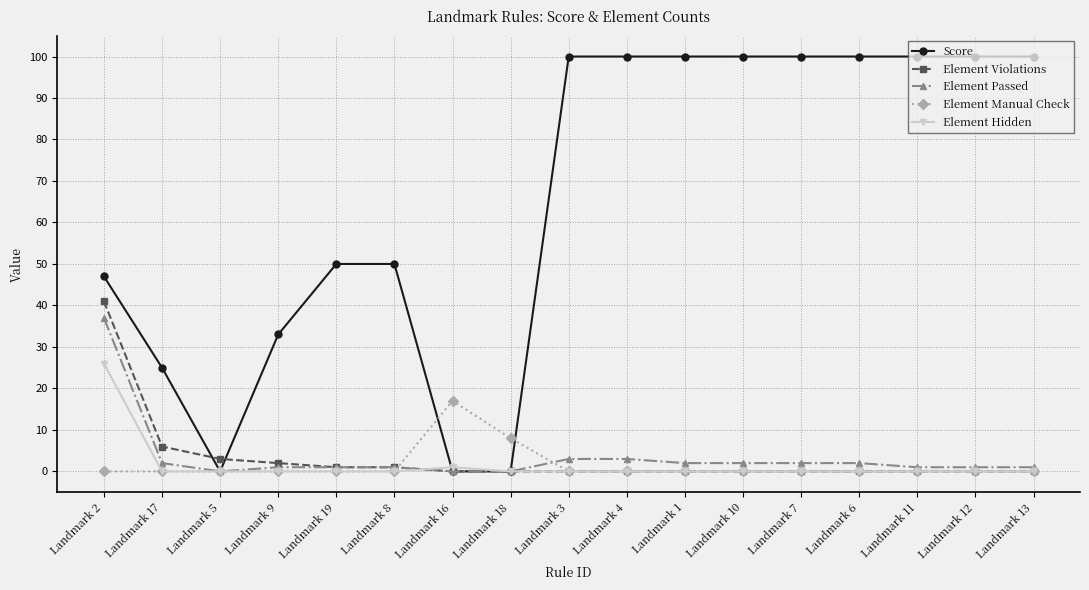

How many lines are shown in the chart?

5